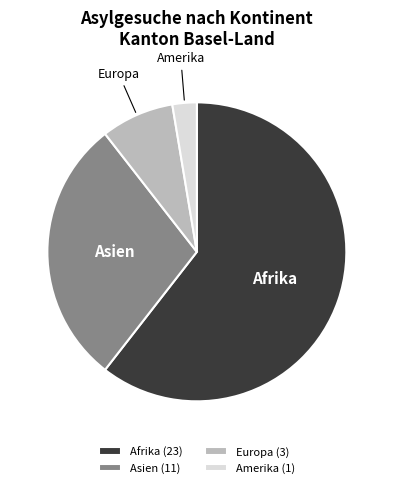

The Europa slice represents 22% of the pie. True or false?

False